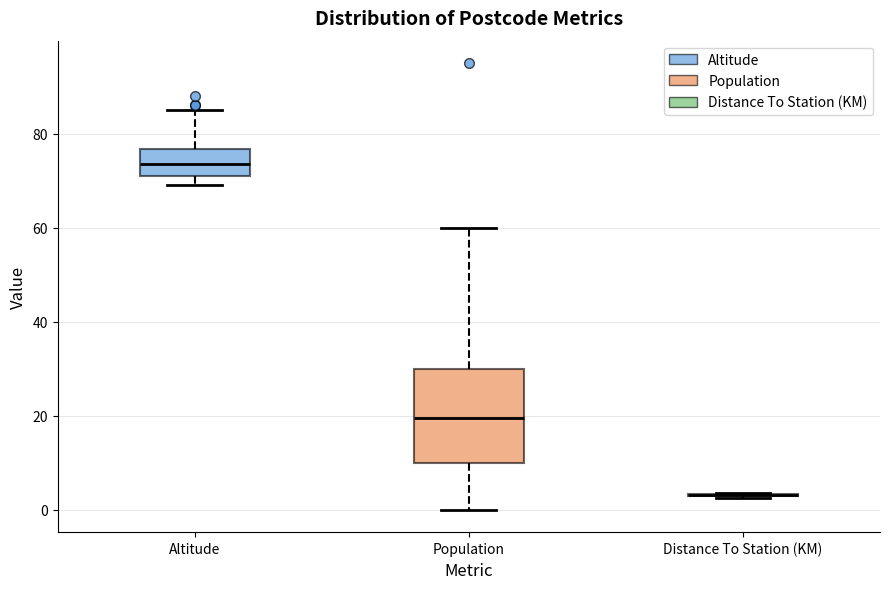

Where is the lower edge of the box for Altitude on the y-axis? The values are not printed on the chart, so give them approximately, as read against the axis.

72